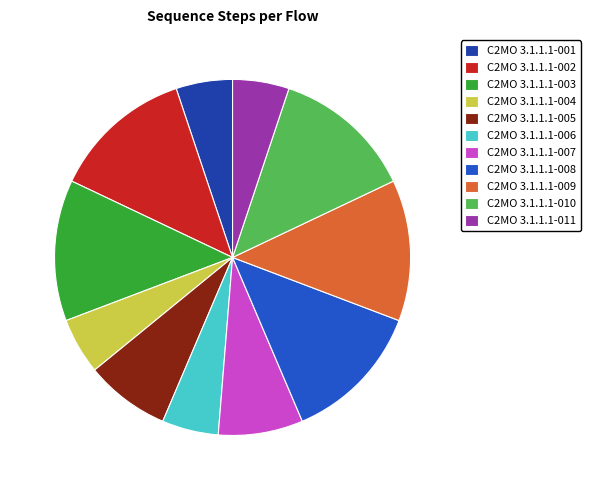

What is the ratio of the value at C2MO 3.1.1.1-008 to the value at C2MO 3.1.1.1-007?

1.7